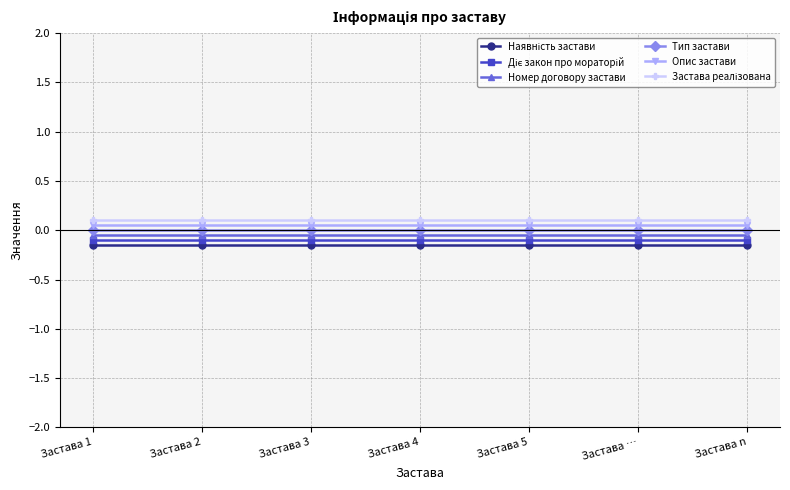

What is the label of the 4th point from the left?

Застава 4